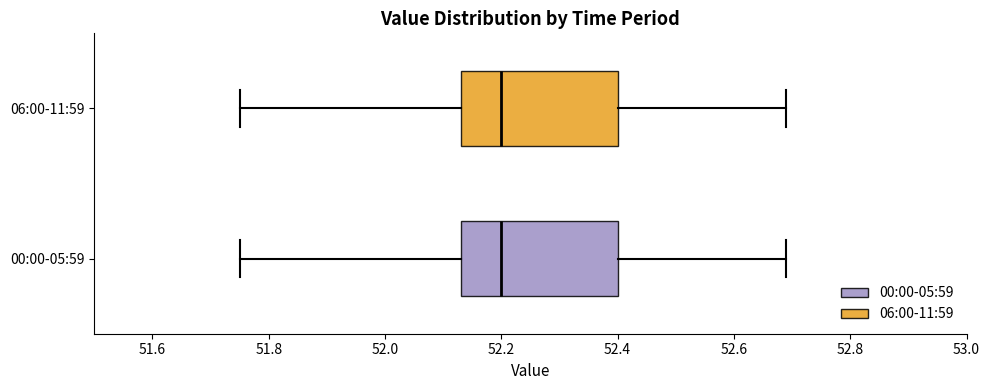

Where does the left whisker of the box for 00:00-05:59 end on the x-axis? The values are not printed on the chart, so give them approximately, as read against the axis.

51.76